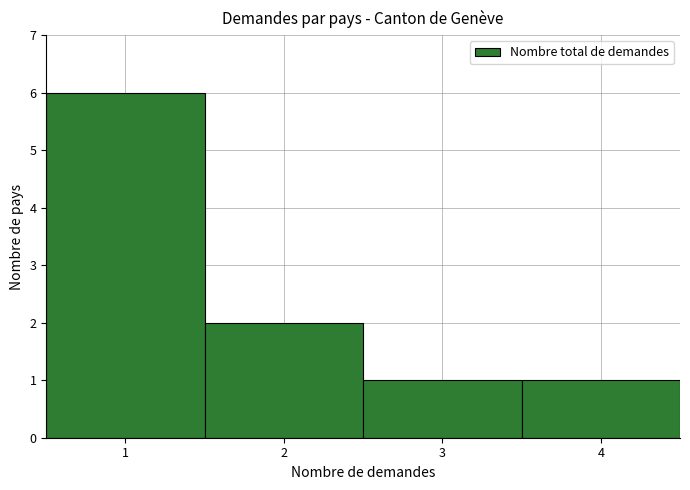

Which range on the x-axis has the tallest bar?

0.5 to 1.5